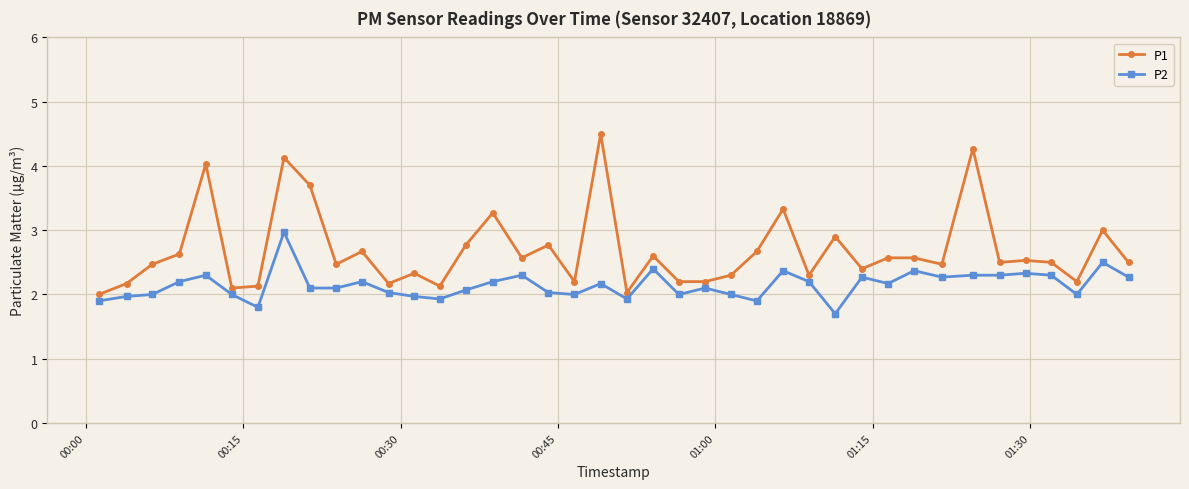

What is the highest value of the P1 series?

4.5